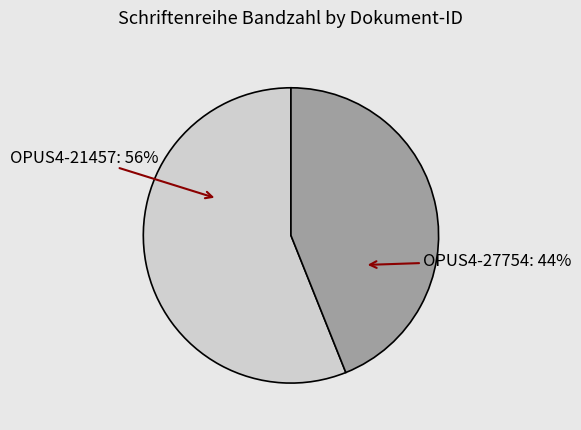

To the nearest percent, what is the combined percentage of OPUS4-27754 and OPUS4-21457?

100%